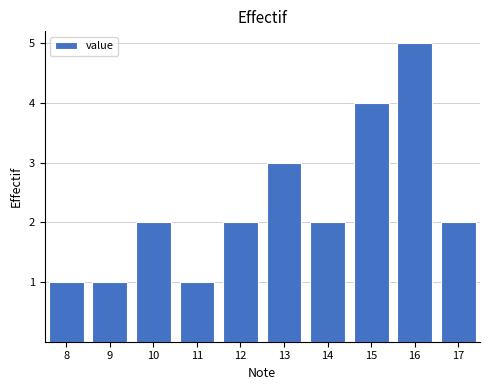

Reading right to left, extract all data points from this chart.

2	5	4	2	3	2	1	2	1	1